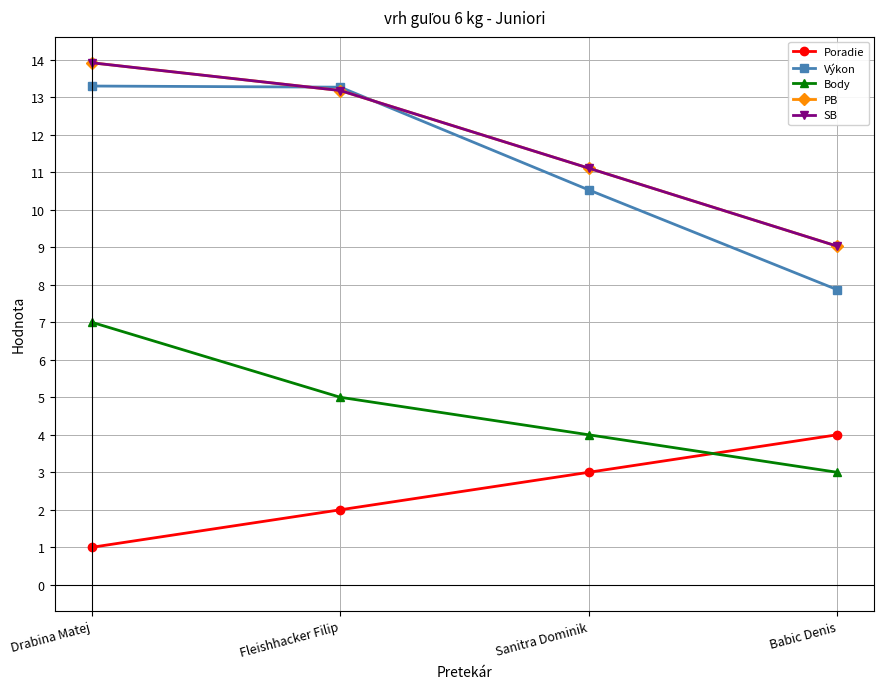

Is this an area chart (filled region under the line)?

No